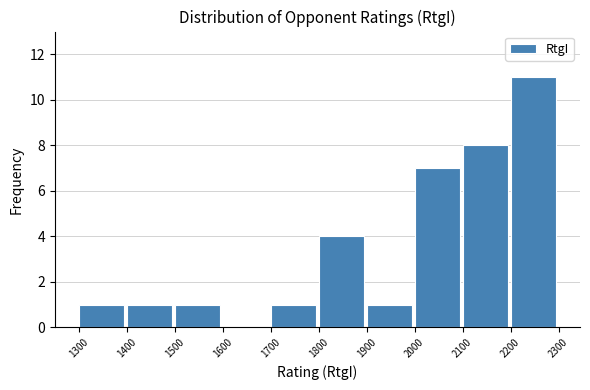

Reading left to right, transcribe this chart: for each bar, give the range it covers on the x-axis and its height. The values are not printed on the chart, so give them approximately, as read against the axis.

1300 to 1400: 1
1400 to 1500: 1
1500 to 1600: 1
1600 to 1700: 0
1700 to 1800: 1
1800 to 1900: 4
1900 to 2000: 1
2000 to 2100: 7
2100 to 2200: 8
2200 to 2300: 11